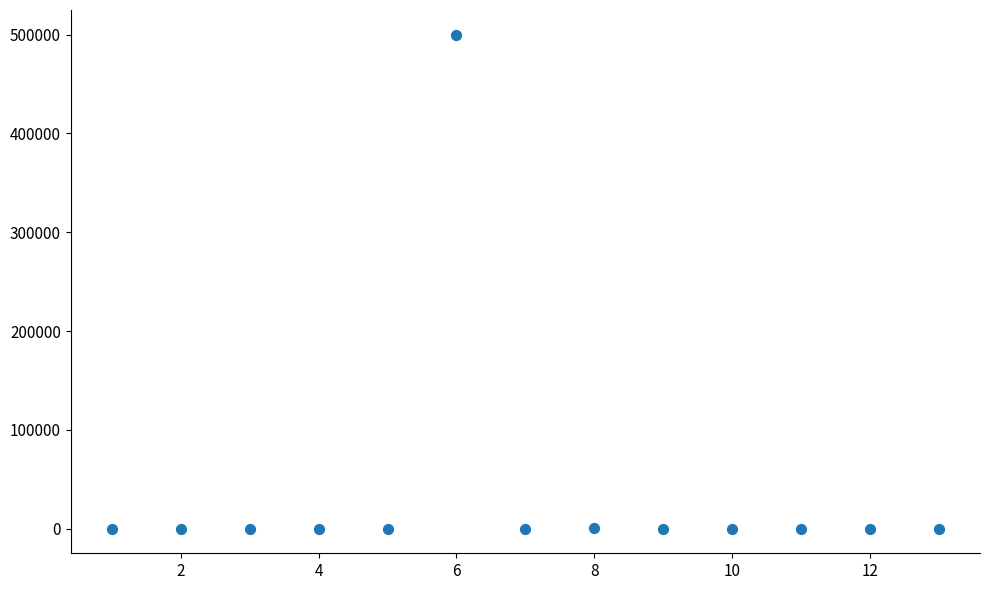

What is the range of X values (max minus min)?

12